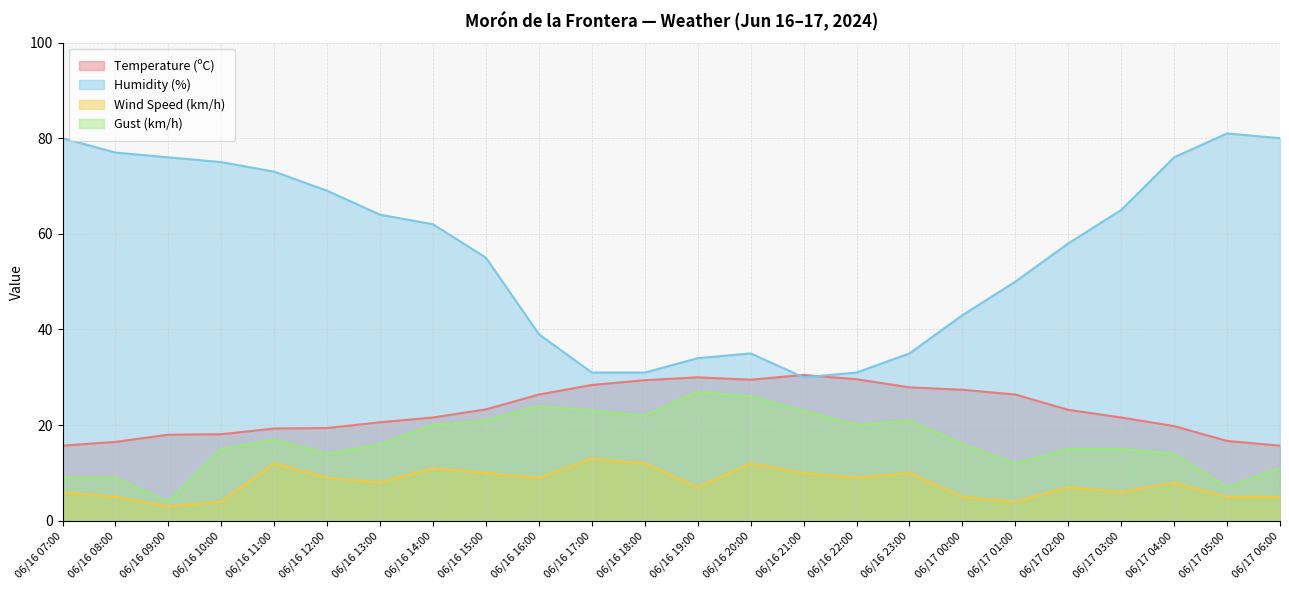

At which label does Gust (km/h) reach its minimum?

06/16 09:00